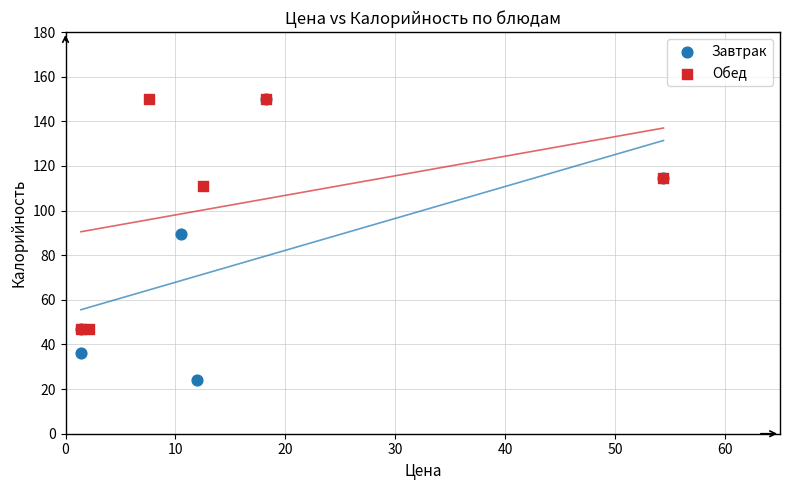

Which series reaches the minimum Y coordinate?

Завтрак